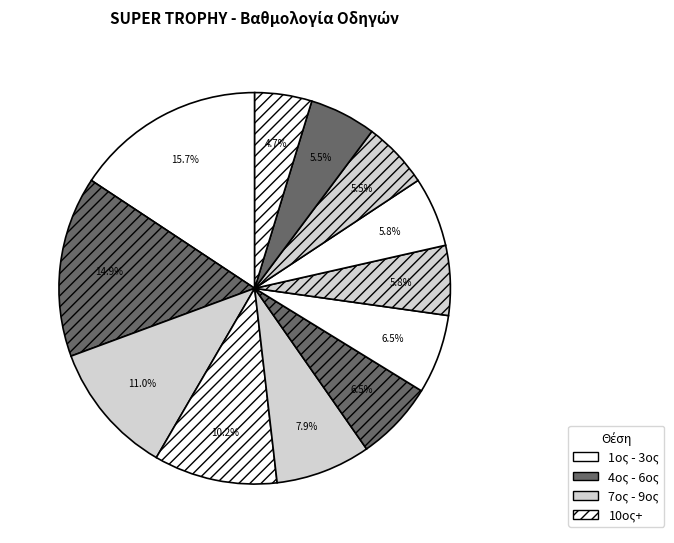

How many slices are in this pie chart?

12